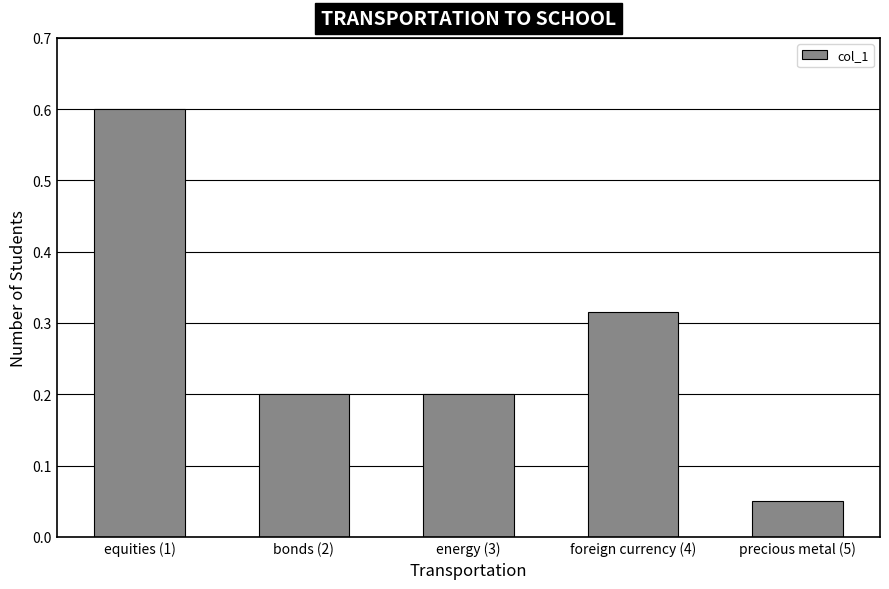

At which label is the value closest to 0?

precious metal (5)